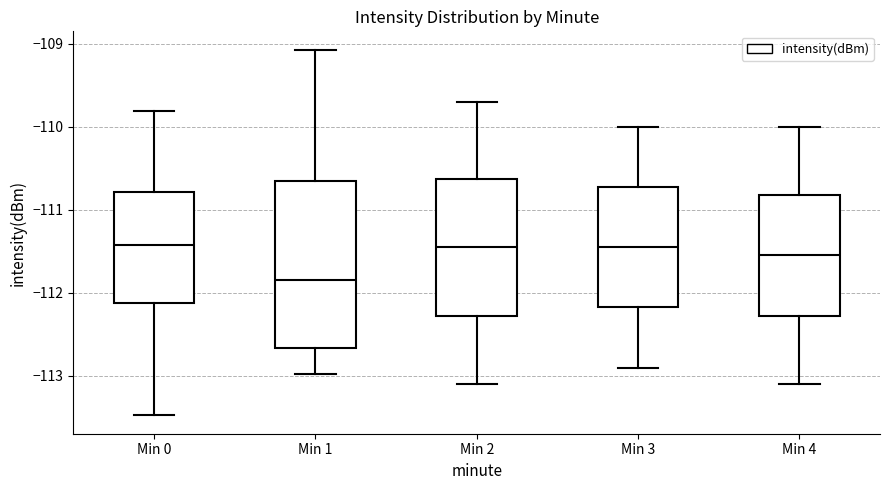

Which box is the tallest, from its lower edge to its upper edge?

Min 1